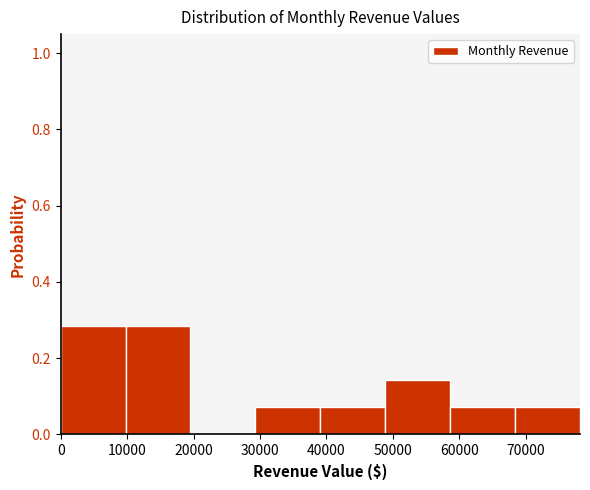

What is the height of the bar covering 59000 to 68000 on the x-axis? Neither the bar edges nor the heights are printed on the chart, so give them approximately, as read against the axes.

0.08